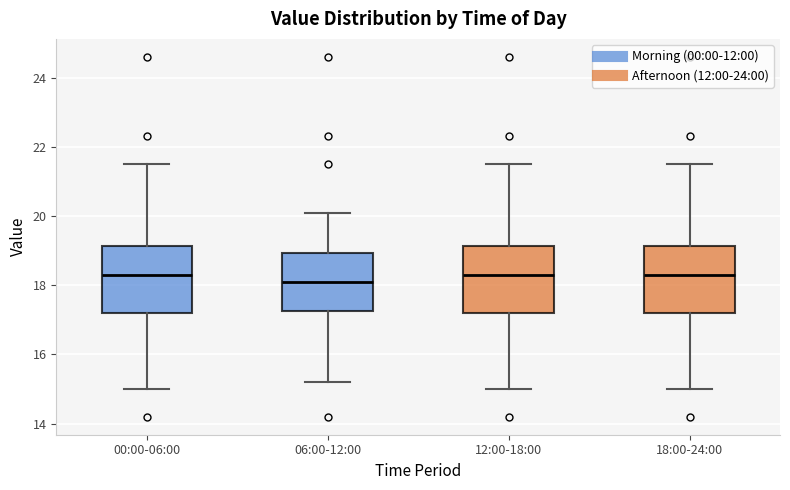

Where is the upper edge of the box for 00:00-06:00 on the y-axis? The values are not printed on the chart, so give them approximately, as read against the axis.

19.2